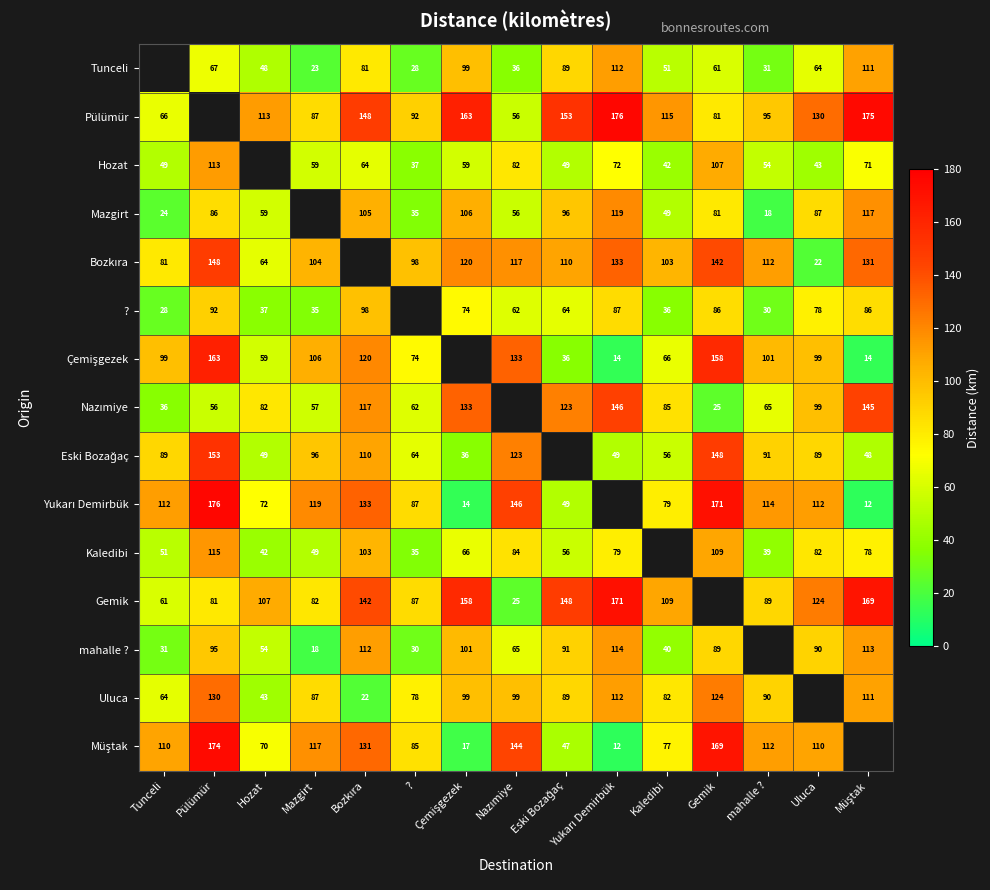

The value of Mazgirt at ? is 61. True or false?

False